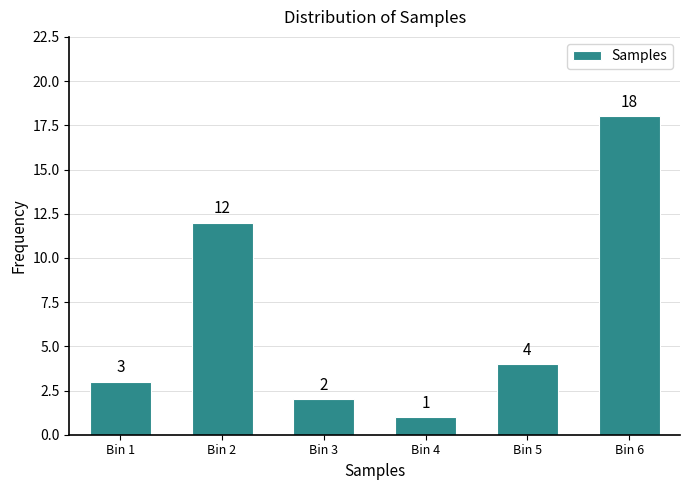

Reading left to right, transcribe all the data shown in this chart.

Bin 1=3	Bin 2=12	Bin 3=2	Bin 4=1	Bin 5=4	Bin 6=18